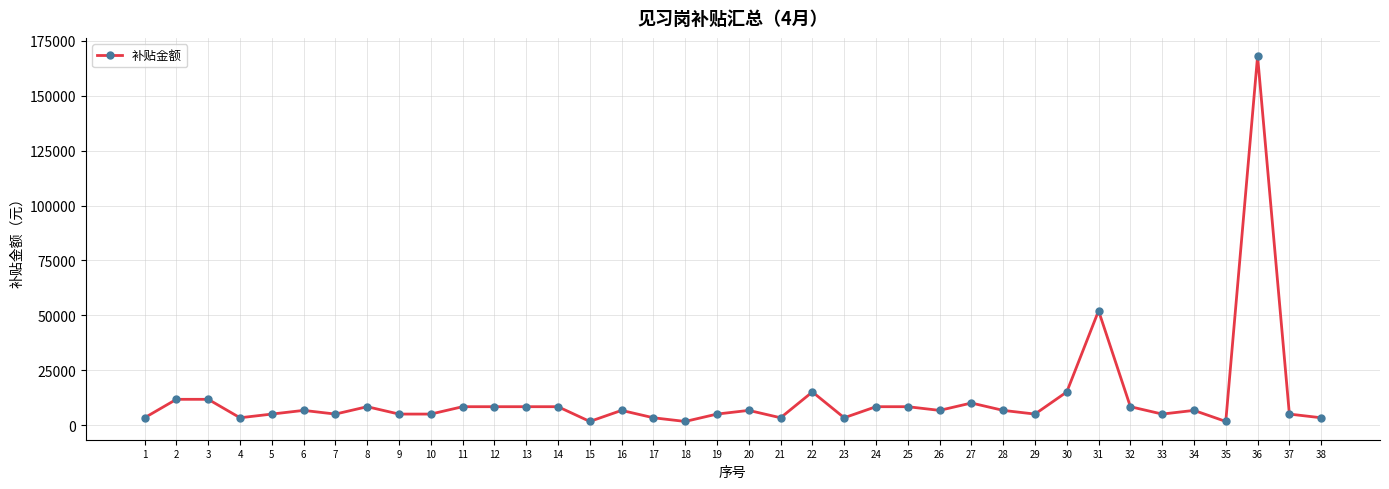

What is the approximate value at 15, to the nearest 50?

1700